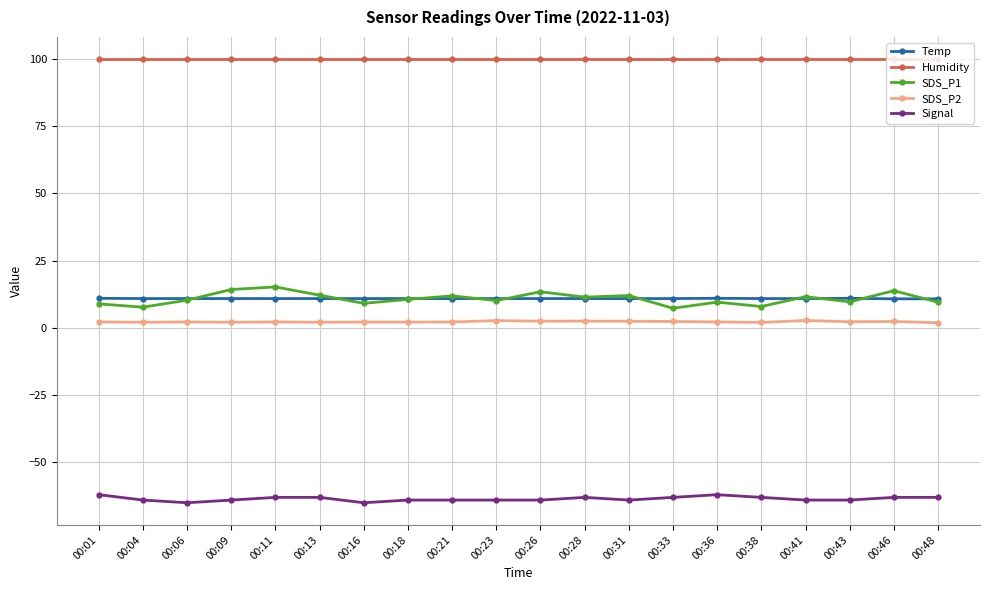

True or false: Humidity and Signal intersect in this chart.

False